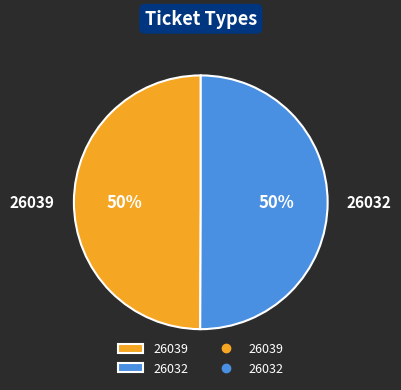

Is it true that 26032 is 99% of the pie?

False